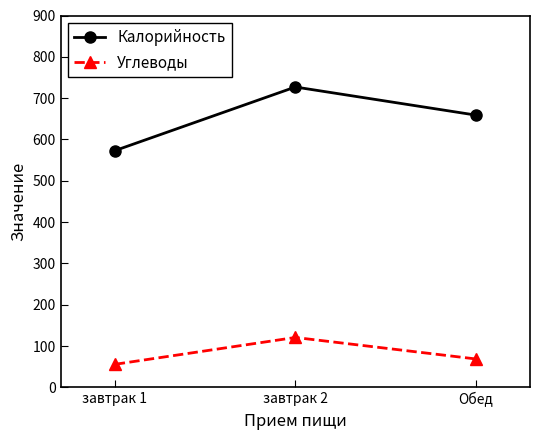

What position from the left is завтрак 2?

2